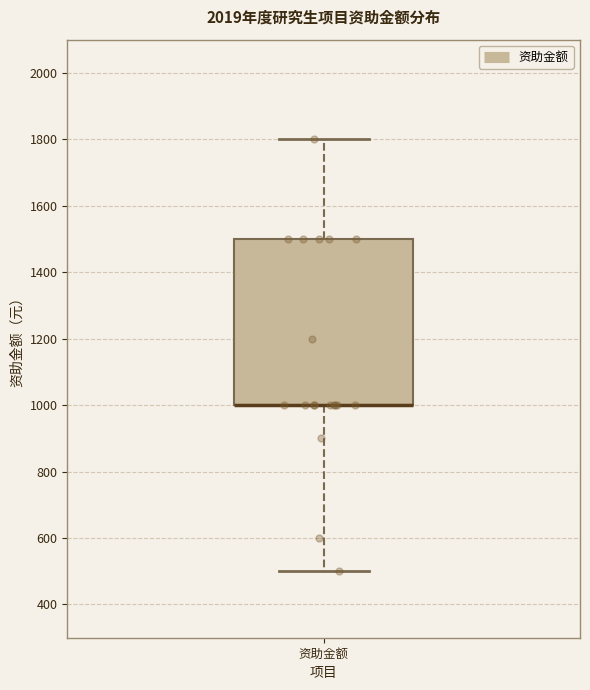

Read this box plot against the y-axis: the position of the median line, the range covered by the box, and the ends of both whiskers. The values are not printed on the chart, so give them approximately, as read against the axis.

median 1000 (drawn on the box's lower edge), box 1000 to 1500, whiskers 500 to 1800